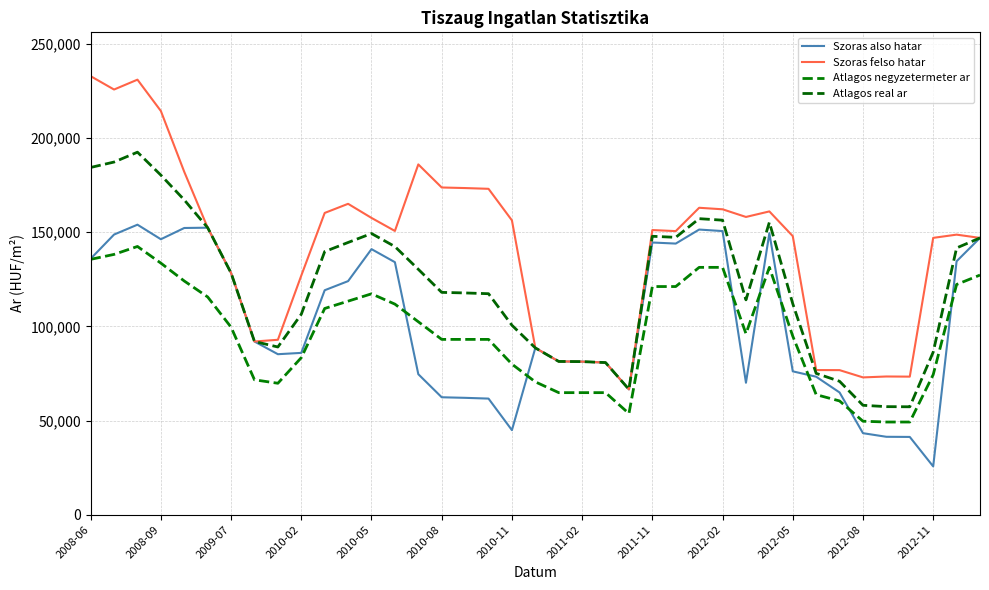

How many lines are shown in the chart?

4